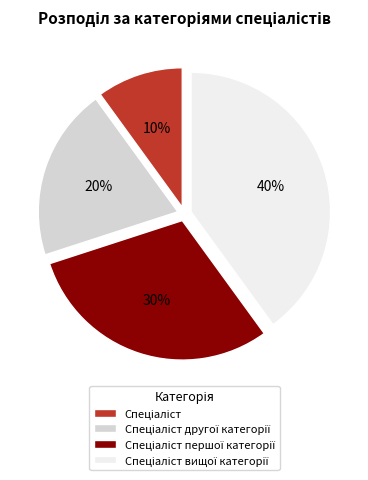

Does any single category account for the majority?

No